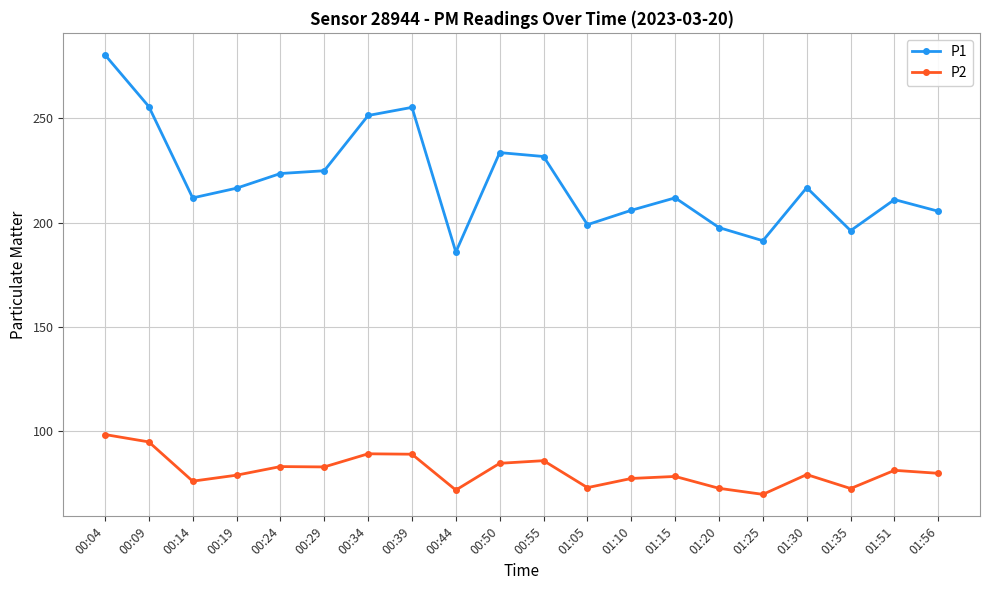

Rank the series by their average value, from highest to lowest.

P1, P2